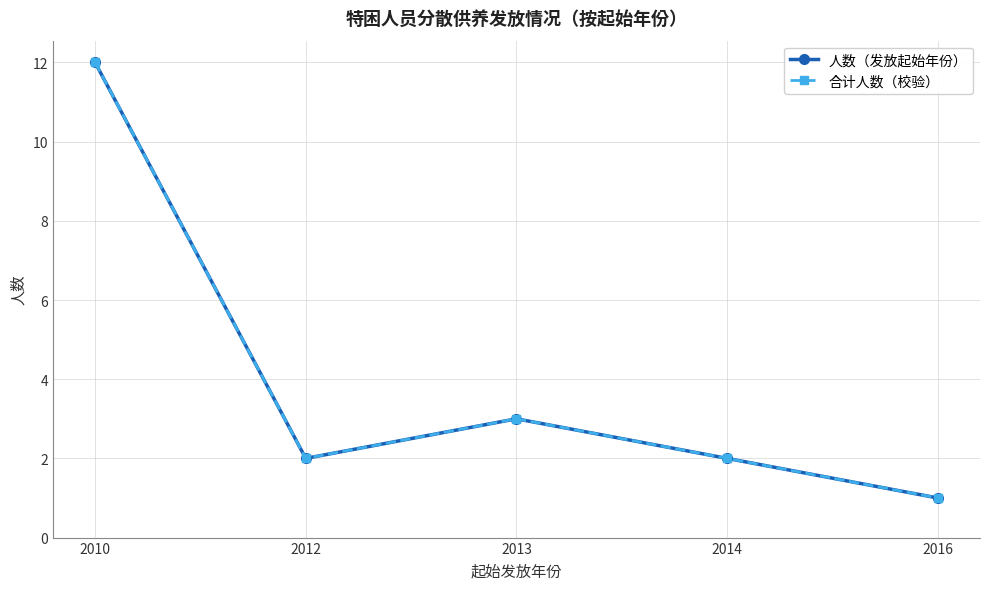

What is the difference between the second highest and second lowest values in the 人数（发放起始年份） series?

1